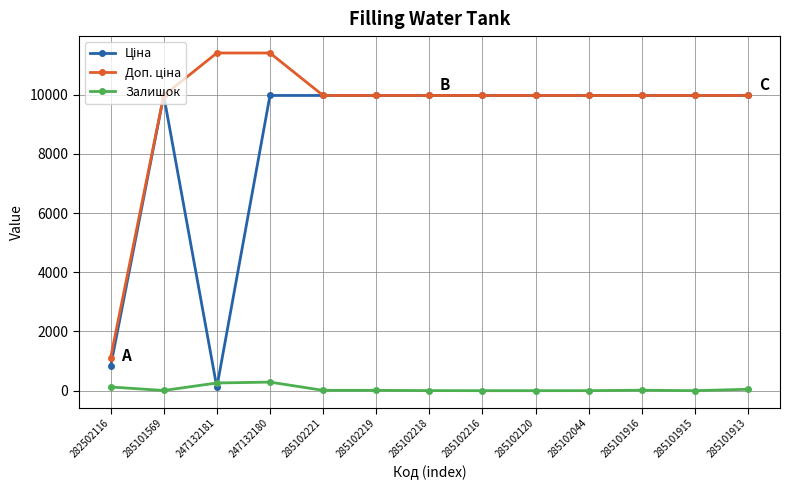

True or false: Залишок has more than 0 interior local peaks.

True